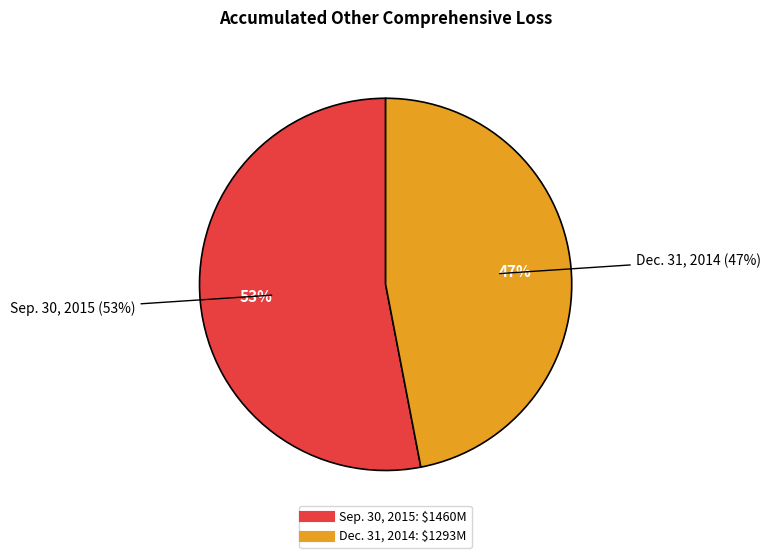

Which slice represents more than half of the pie?

Sep. 30, 2015